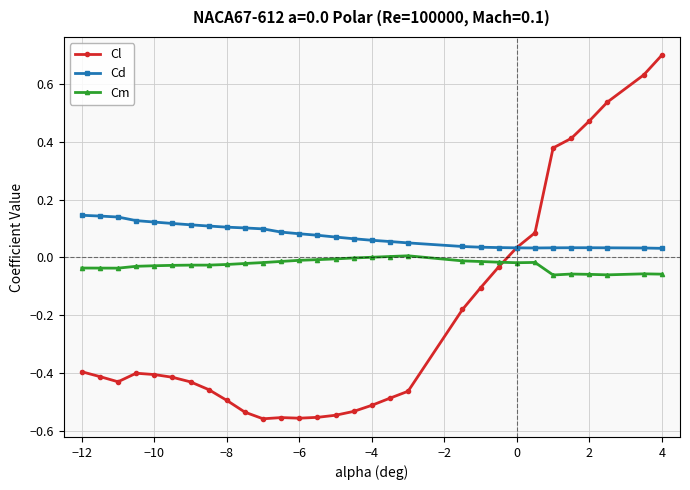

True or false: Cm and Cl intersect in this chart.

True